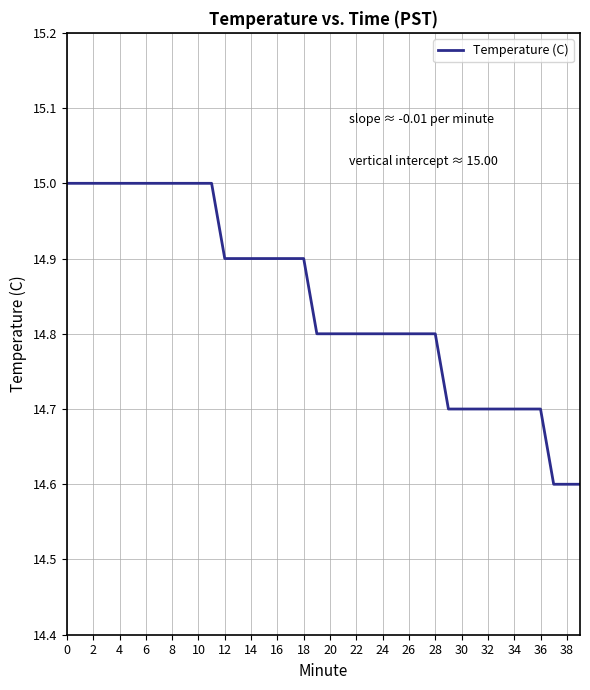

Count the values in the range 14 to 15.

40